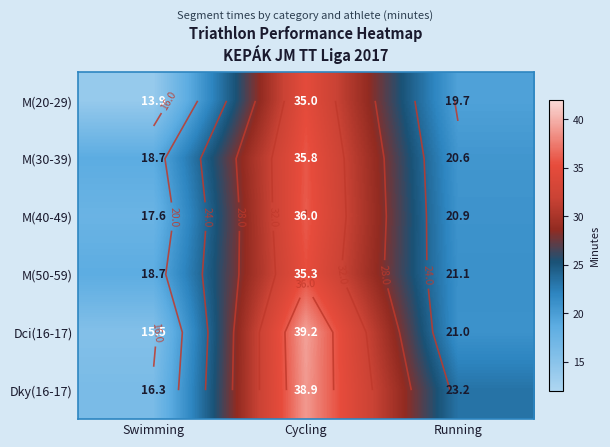

Is the value of M(50-59) at Running greater than the value of M(20-29) at Cycling?

No